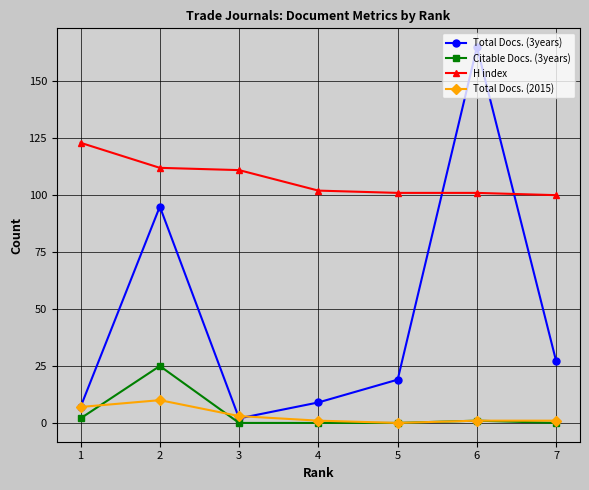

Which series has the widest spread of values?

Total Docs. (3years)